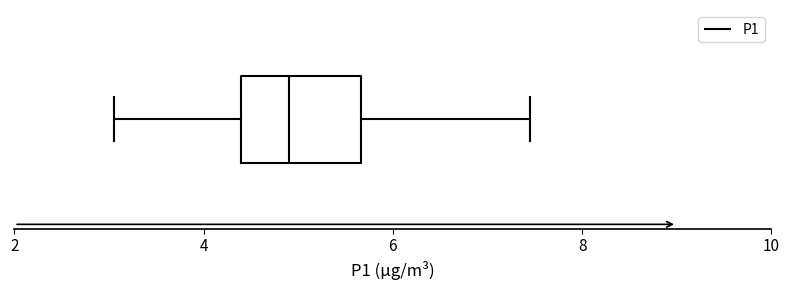

Transcribe this box plot: give where the median line is, the range the box spans, and where the two whiskers end, as read against the x-axis. The values are not printed on the chart, so give them approximately, as read against the axis.

median 5.0, box 4.4 to 5.6, whiskers 3.0 to 7.4